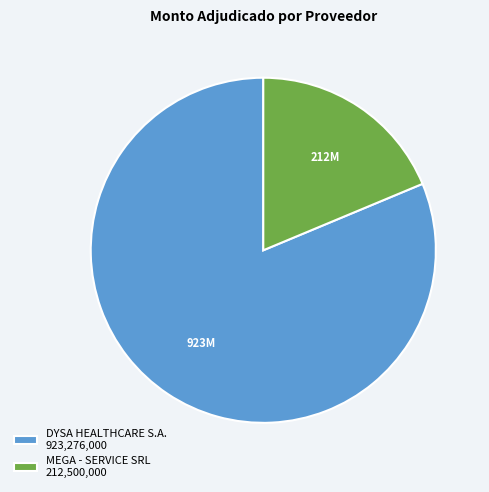

Combined, do MEGA - SERVICE SRL 212,500,000 and DYSA HEALTHCARE S.A. 923,276,000 account for over 50%?

Yes